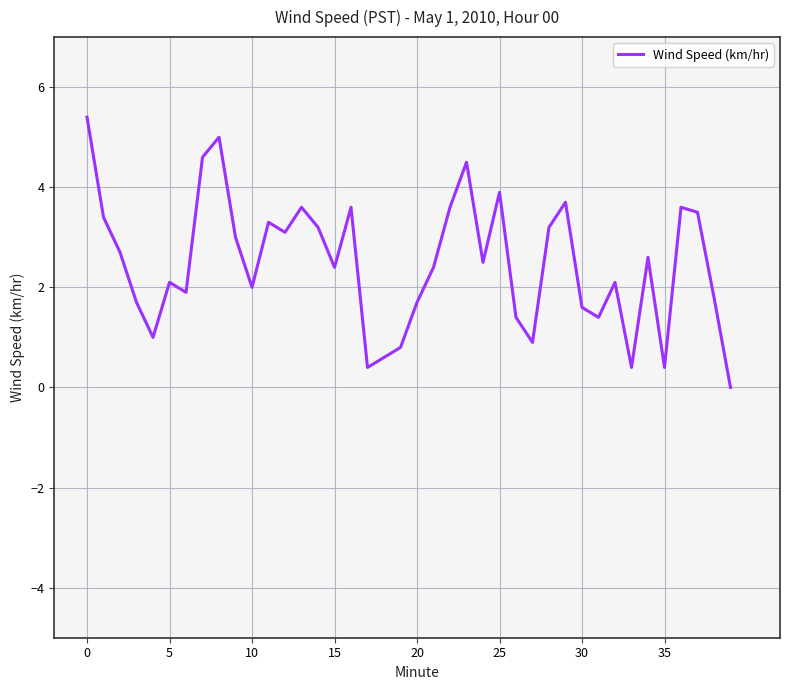

What is the maximum value shown in the chart?

5.4